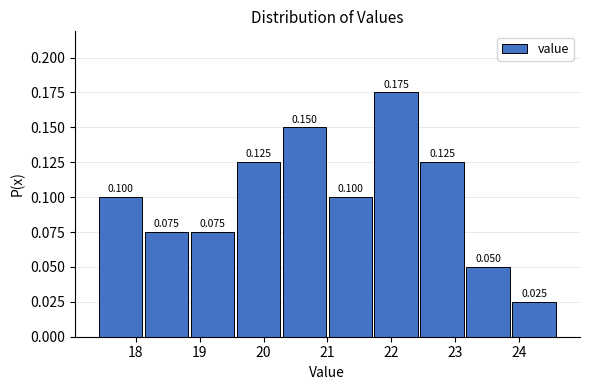

Over which range of the x-axis is the bar tallest?

21.72 to 22.44